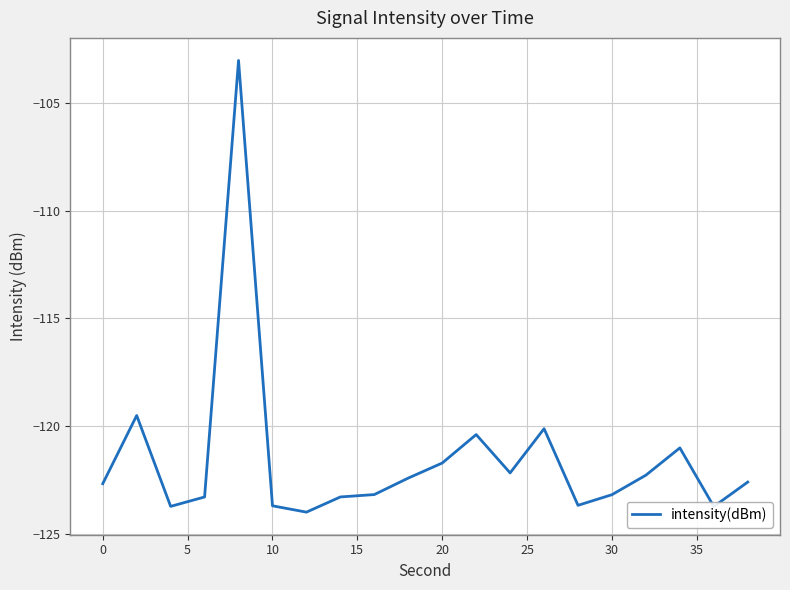

What is the greatest value displayed?

-103.0